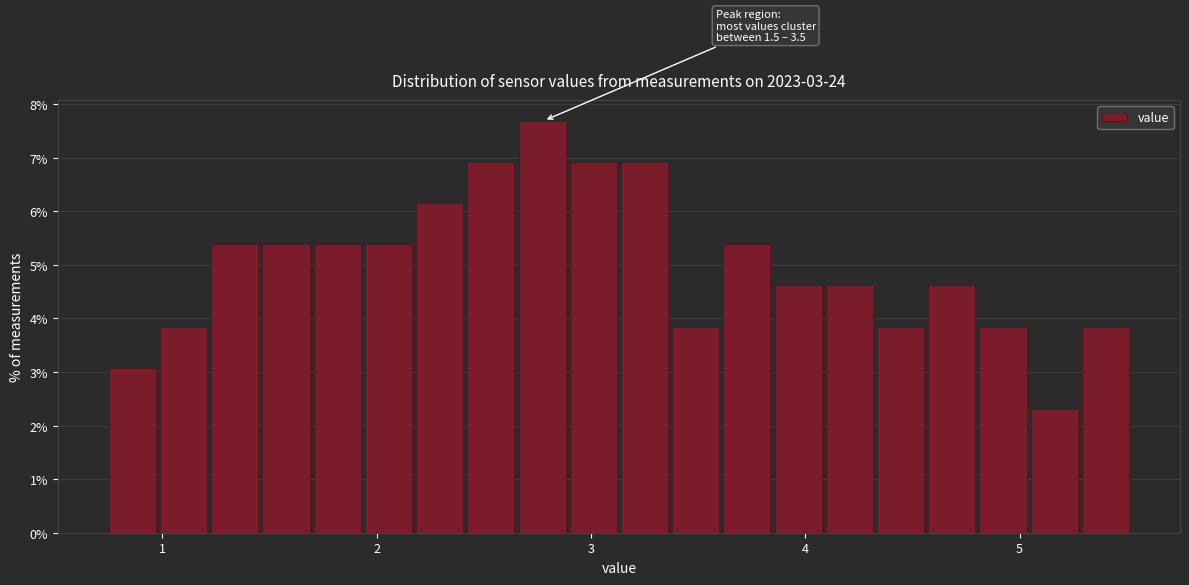

Around what value on the x-axis is the tallest bar? Give the approximate position of its centre, as read against the axis.

2.8